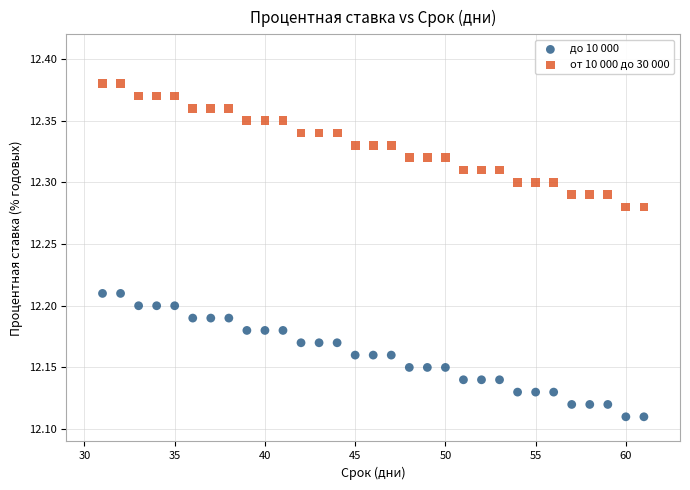

Which series reaches the maximum Y coordinate?

от 10 000 до 30 000